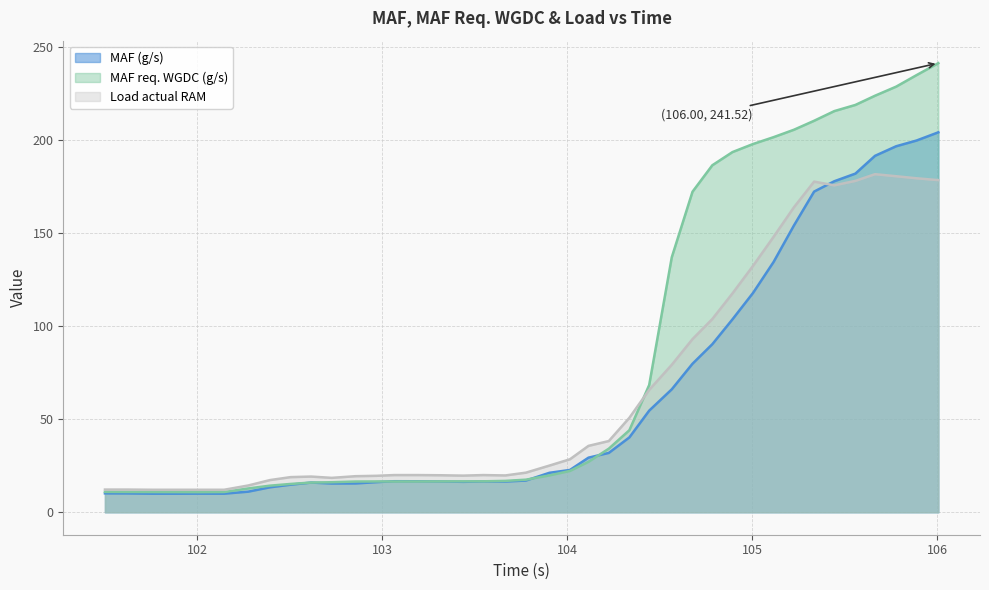

Which series has the widest spread of values?

MAF req. WGDC (g/s)